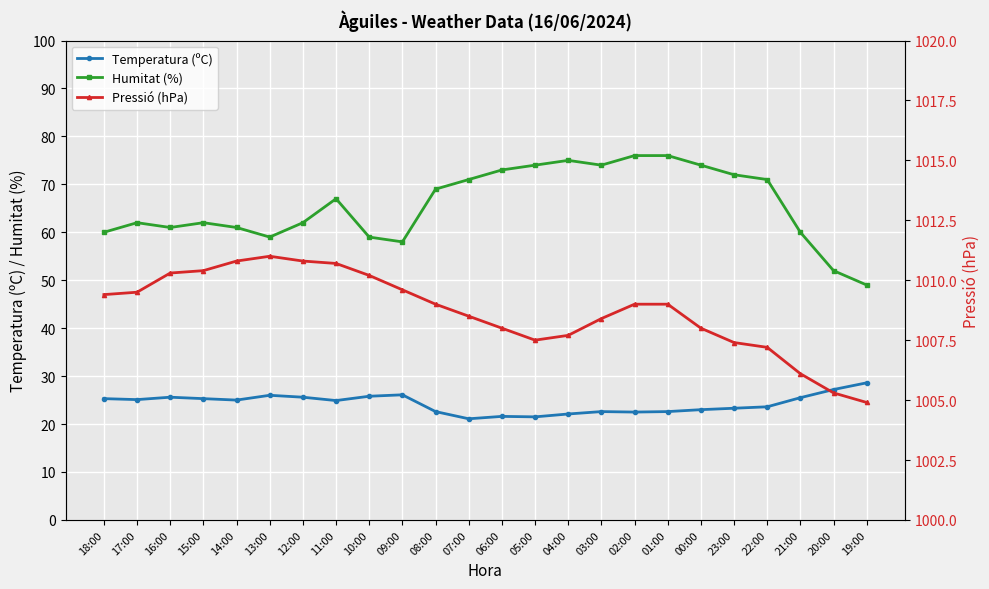

How many data points does each series have?

24